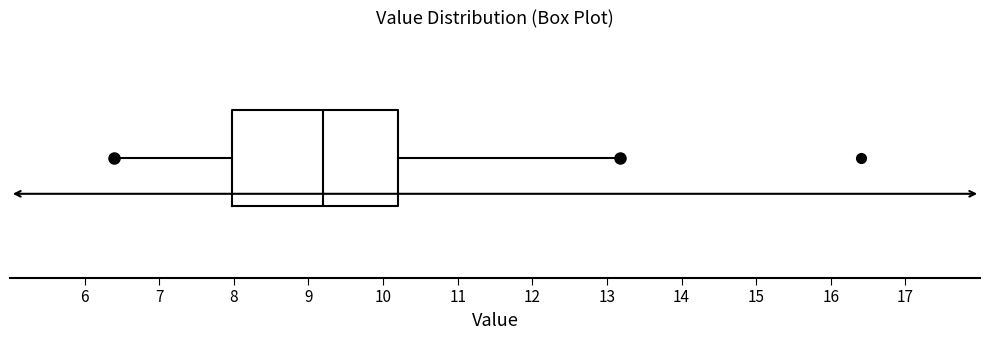

Read this box plot against the x-axis: the position of the median line, the range covered by the box, and the ends of both whiskers. The values are not printed on the chart, so give them approximately, as read against the axis.

median 9.2, box 8.0 to 10.2, whiskers 6.4 to 13.2